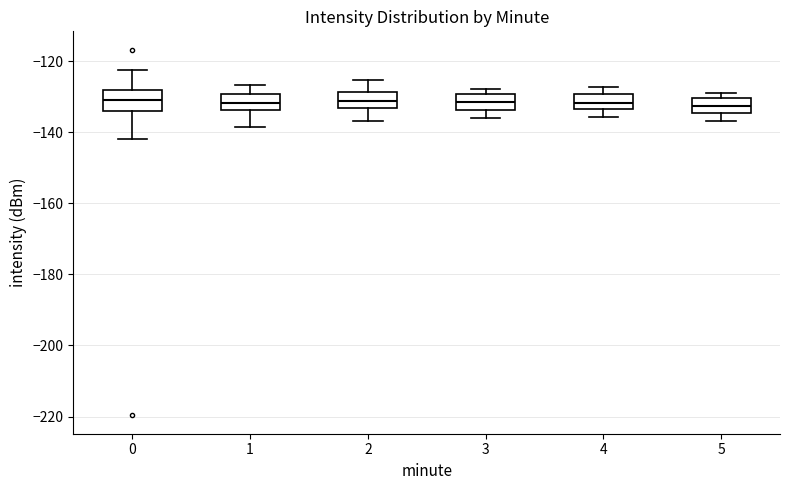

Reading left to right, transcribe this box plot: for each box, give where its median line is, the range the box spans, and where its two whiskers end, as read against the y-axis. The values are not printed on the chart, so give them approximately, as read against the axis.

0: median -130, box -134 to -128, whiskers -142 to -122
1: median -132, box -134 to -130, whiskers -138 to -126
2: median -132, box -134 to -128, whiskers -136 to -126
3: median -132, box -134 to -130, whiskers -136 to -128
4: median -132, box -134 to -130, whiskers -136 to -128
5: median -132, box -134 to -130, whiskers -136 to -130 (just above the box's upper edge)